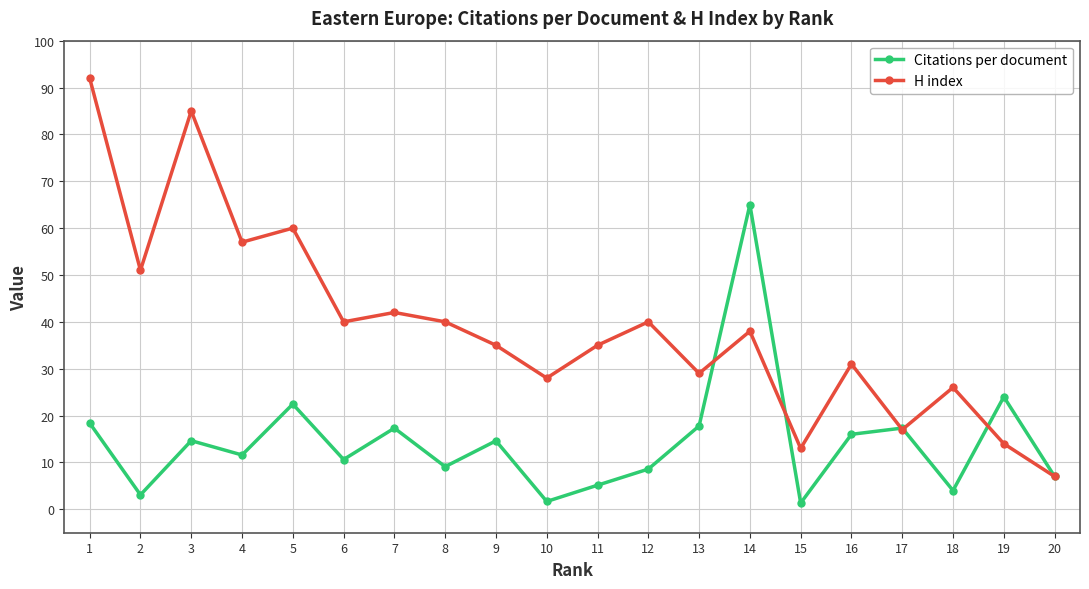

Which series has the largest range (max minus min)?

H index